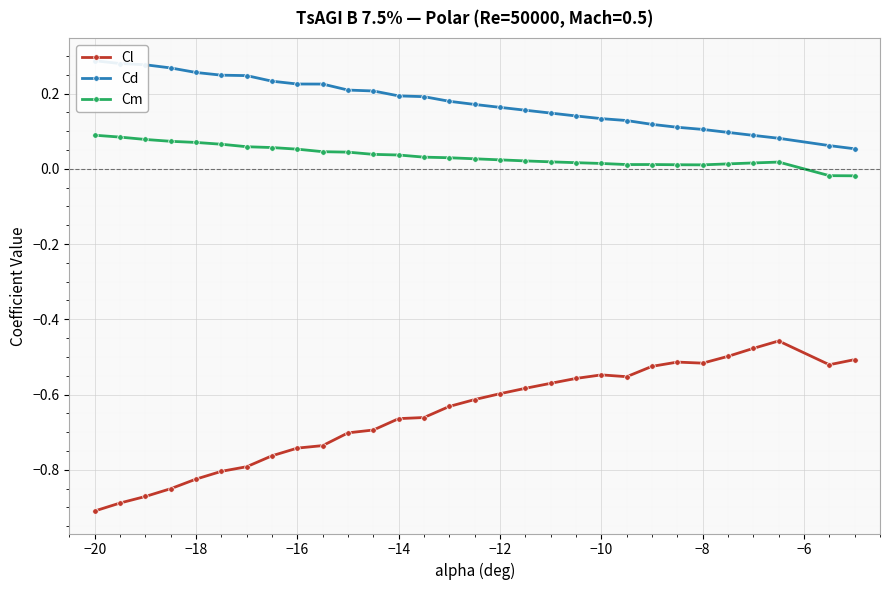

Reading left to right, what are all the values shown in this chart?

Cl: -0.9	-0.9	-0.9	-0.9	-0.8	-0.8	-0.8	-0.8	-0.7	-0.7	-0.7	-0.7	-0.7	-0.7	-0.6	-0.6	-0.6	-0.6	-0.6	-0.6	-0.5	-0.6	-0.5	-0.5	-0.5	-0.5	-0.5	-0.5	-0.5	-0.5
Cd: 0.3	0.3	0.3	0.3	0.3	0.2	0.2	0.2	0.2	0.2	0.2	0.2	0.2	0.2	0.2	0.2	0.2	0.2	0.1	0.1	0.1	0.1	0.1	0.1	0.1	0.1	0.1	0.1	0.1	0.1
Cm: 0.1	0.1	0.1	0.1	0.1	0.1	0.1	0.1	0.1	0.0	0.0	0.0	0.0	0.0	0.0	0.0	0.0	0.0	0.0	0.0	0.0	0.0	0.0	0.0	0.0	0.0	0.0	0.0	-0.0	-0.0